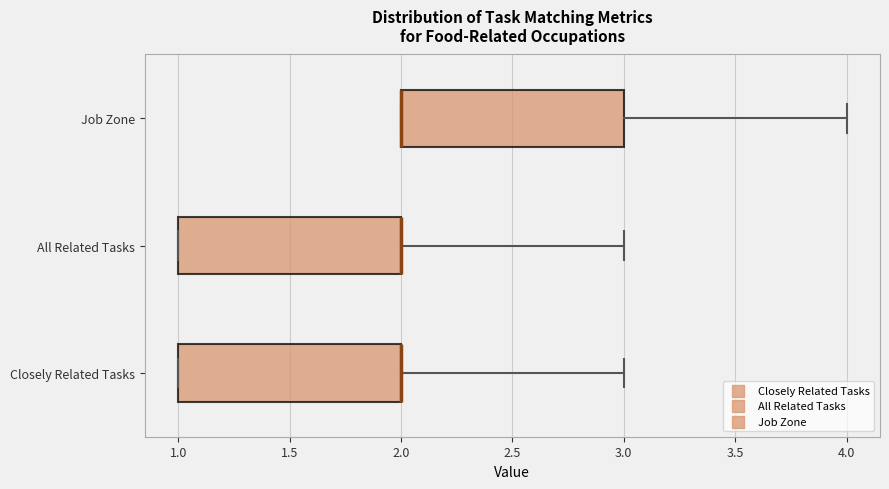

Where does the right whisker of the box for Closely Related Tasks end on the x-axis? The values are not printed on the chart, so give them approximately, as read against the axis.

3